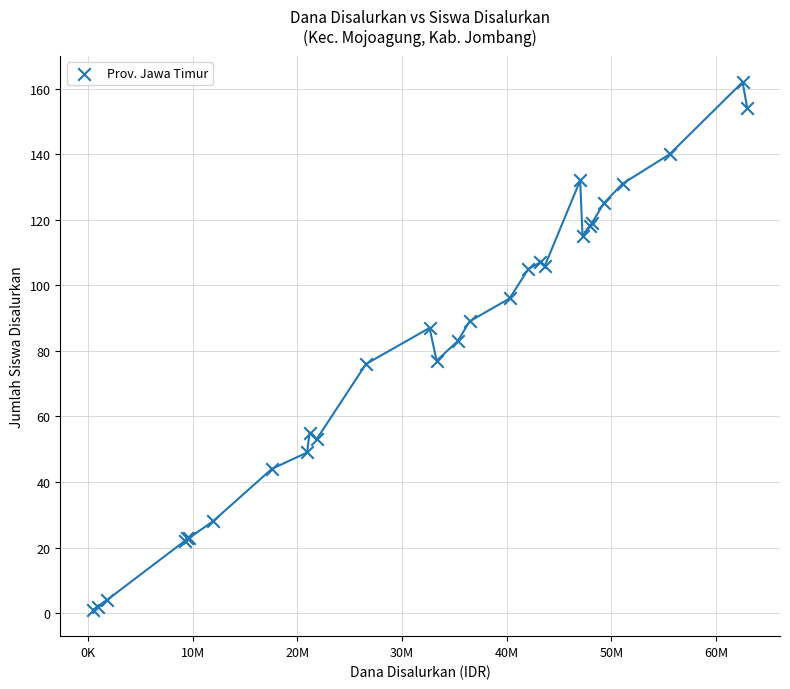

What Y value in the scatter plot is closest to 81?

83